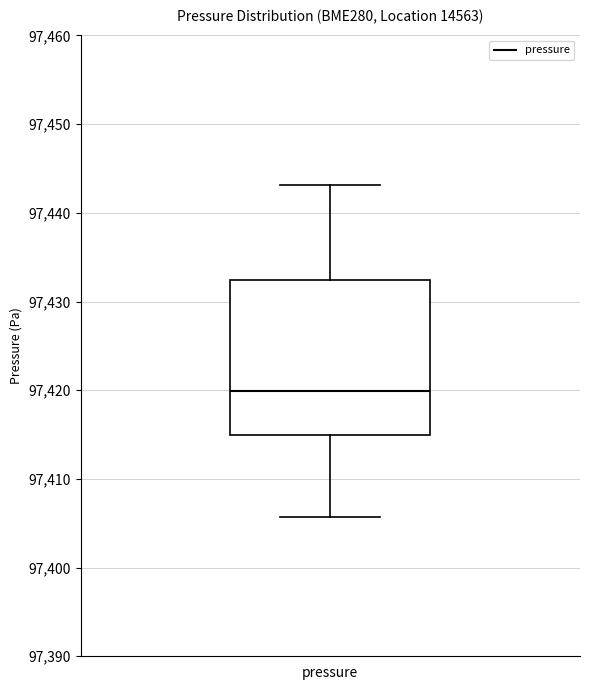

Transcribe this box plot: give where the median line is, the range the box spans, and where the two whiskers end, as read against the y-axis. The values are not printed on the chart, so give them approximately, as read against the axis.

median 97420, box 97415 to 97432, whiskers 97406 to 97443